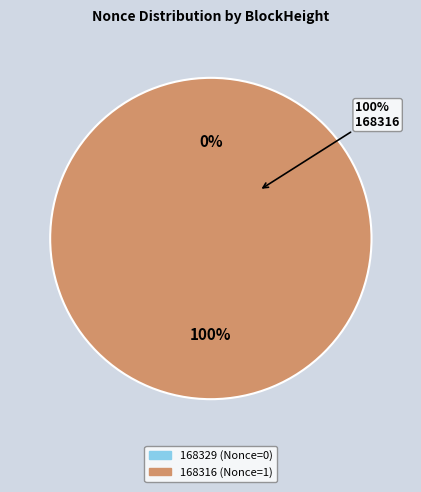

To the nearest percent, what is the average slice percentage?

50%